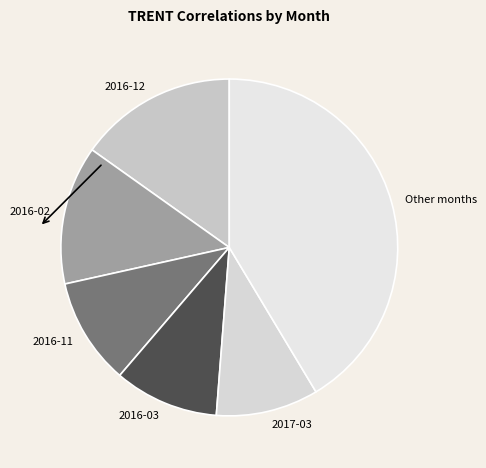

What is the ratio of the value at 2016-11 to the value at 2017-03?

1.0